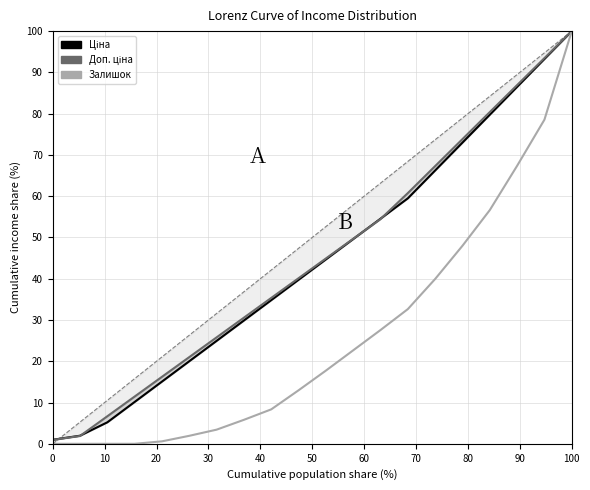

Which series has the largest total across all categories?

Доп. ціна